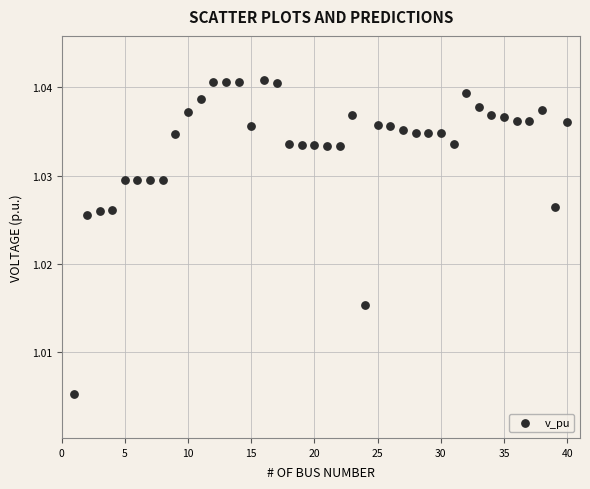

What is the range of X values (max minus min)?

39.0